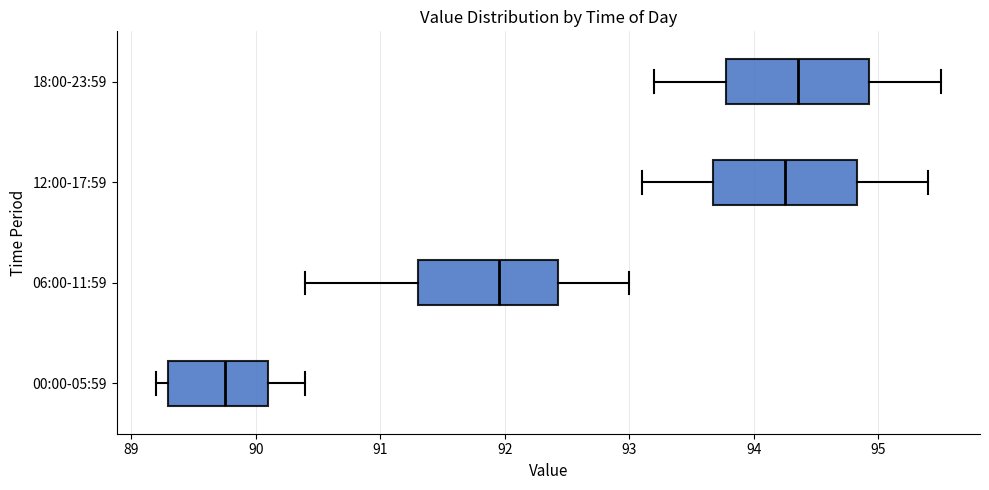

Reading bottom to top, read every box against the x-axis: the position of its median line, the range the box covers, and the ends of its whiskers. The values are not printed on the chart, so give them approximately, as read against the axis.

00:00-05:59: median 89.8, box 89.3 to 90.1, whiskers 89.2 to 90.4
06:00-11:59: median 92.0, box 91.3 to 92.4, whiskers 90.4 to 93.0
12:00-17:59: median 94.3, box 93.7 to 94.8, whiskers 93.1 to 95.4
18:00-23:59: median 94.4, box 93.8 to 94.9, whiskers 93.2 to 95.5